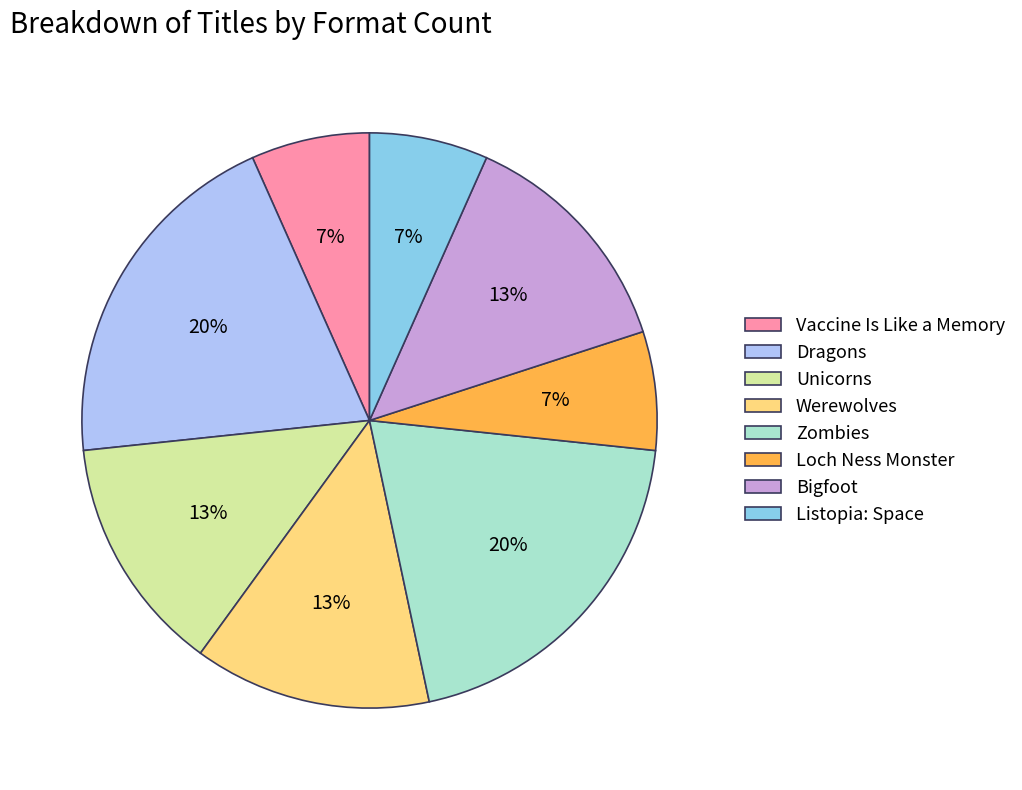

What percentage is the Dragons slice, to the nearest percent?

20%